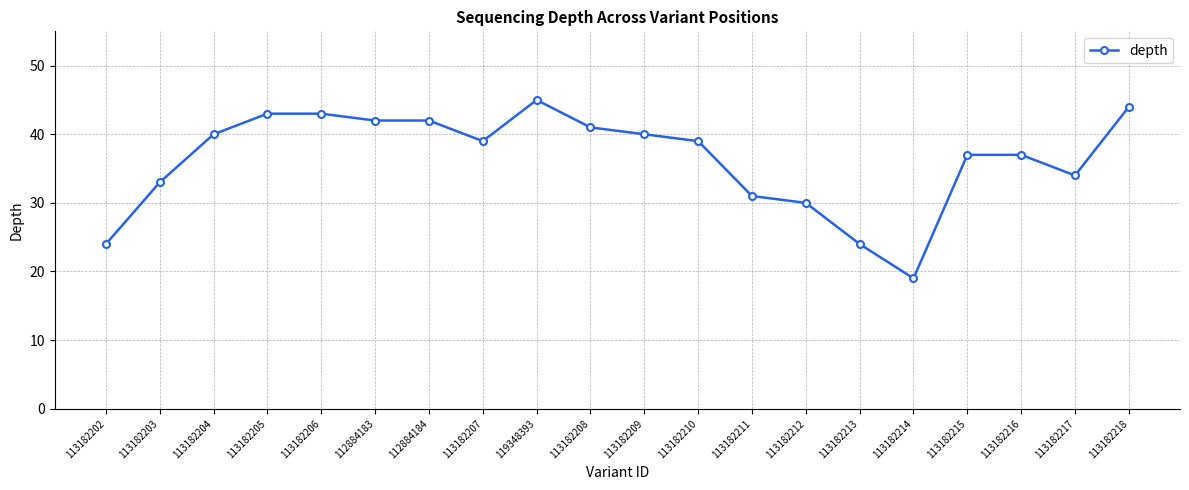

How many lines are shown in the chart?

1